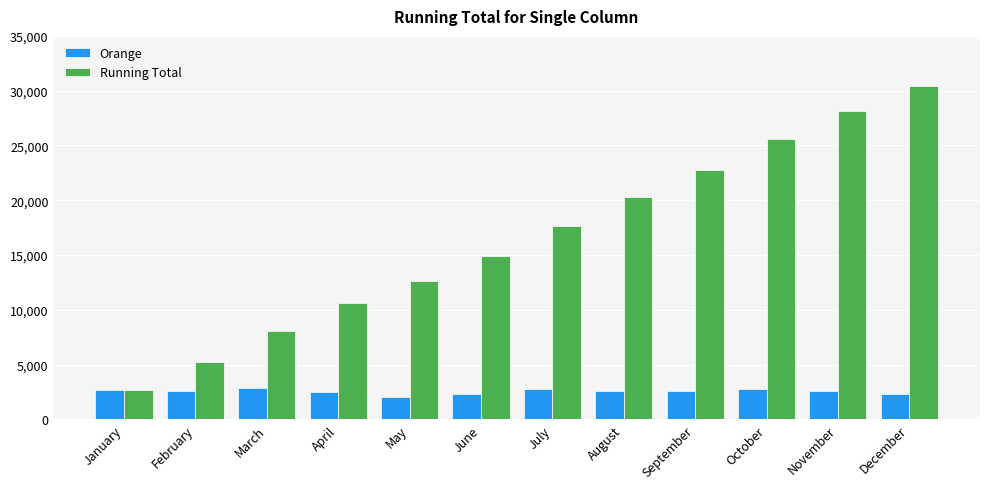

Count the number of data series in this chart.

2